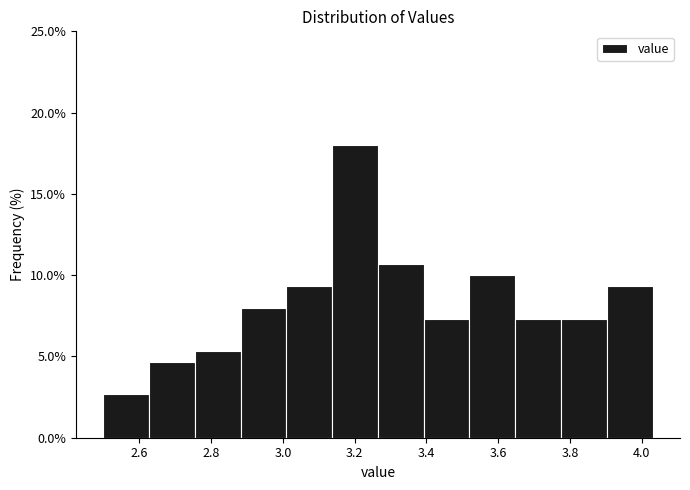

Over which range of the x-axis is the bar tallest?

3.14 to 3.26